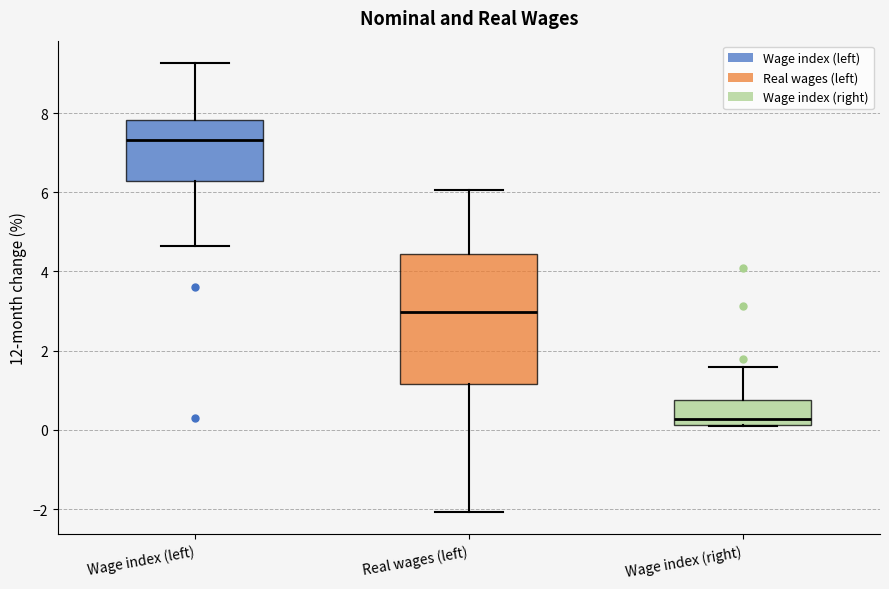

Reading left to right, read every box against the y-axis: the position of its median line, the range the box covers, and the ends of its whiskers. The values are not printed on the chart, so give them approximately, as read against the axis.

Wage index (left): median 7.4, box 6.2 to 7.8, whiskers 4.6 to 9.2
Real wages (left): median 3.0, box 1.2 to 4.4, whiskers -2.0 to 6.0
Wage index (right): median 0.2 (just above the box's lower edge), box 0.2 to 0.8, whiskers 0.2 to 1.6